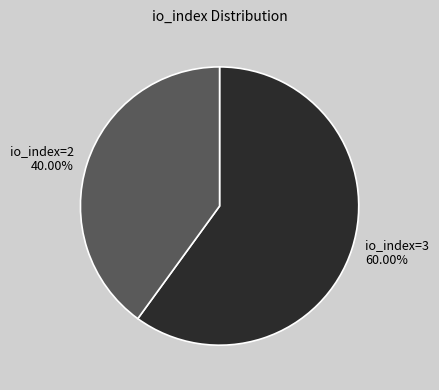

What is the smallest slice in the pie chart?

io_index=2